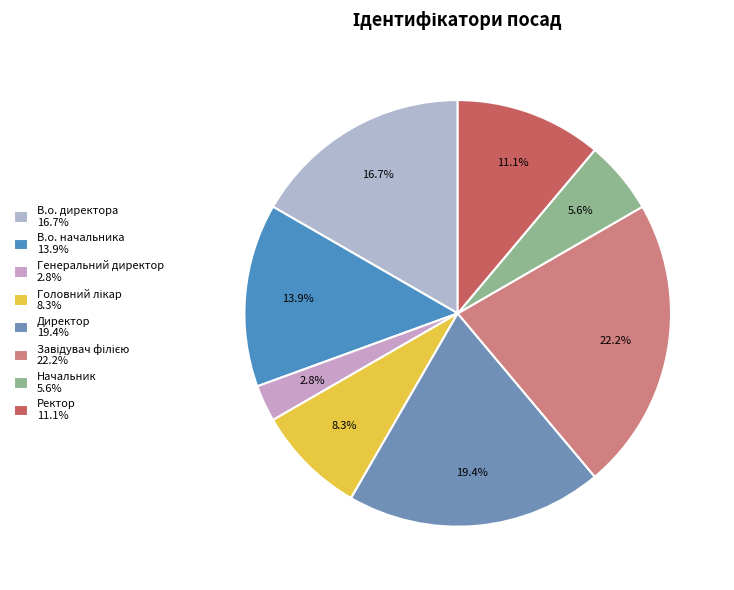

Count the number of slices in the pie.

8